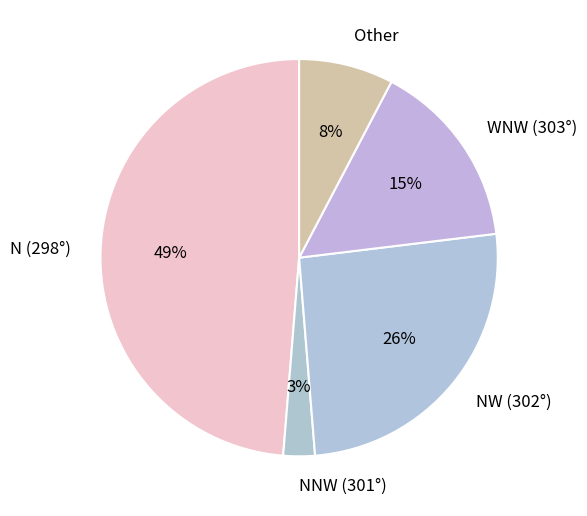

Which slice is the largest?

N (298°)